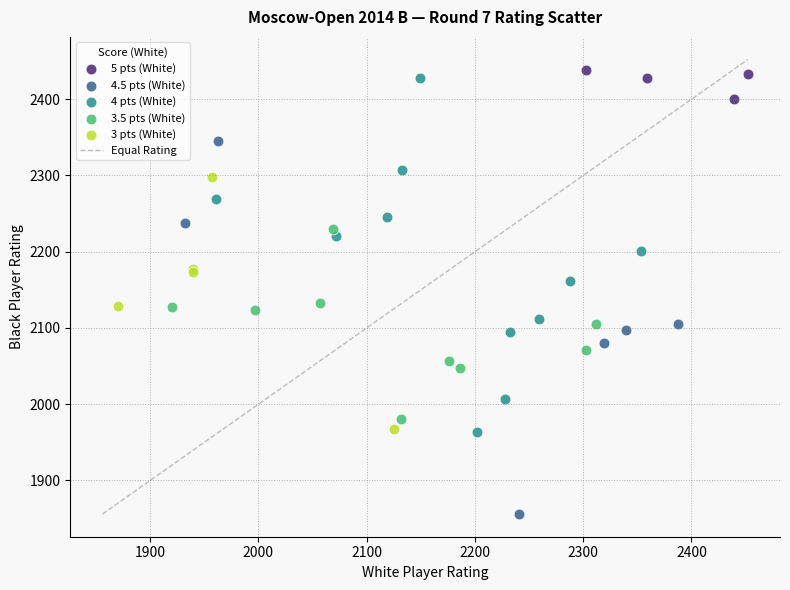

Which series contains the lowest Y value?

4.5 pts (White)